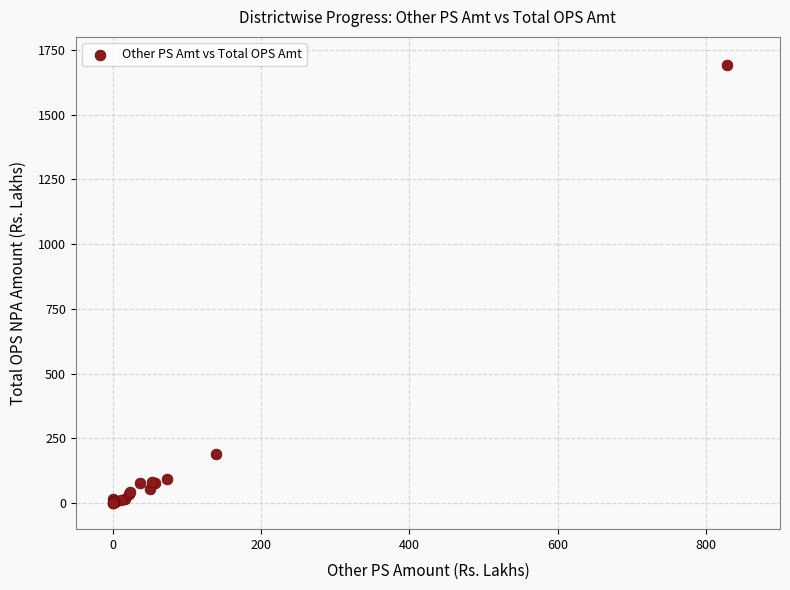

What Y value in the scatter plot is closest to 846?

188.3